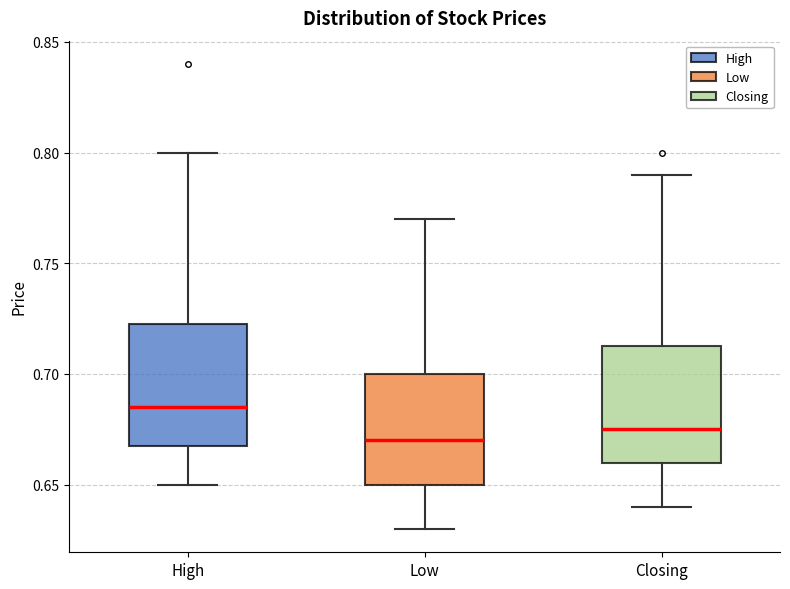

Reading left to right, read every box against the y-axis: the position of its median line, the range the box covers, and the ends of its whiskers. The values are not printed on the chart, so give them approximately, as read against the axis.

High: median 0.685, box 0.670 to 0.725, whiskers 0.650 to 0.800
Low: median 0.670, box 0.650 to 0.700, whiskers 0.630 to 0.770
Closing: median 0.675, box 0.660 to 0.715, whiskers 0.640 to 0.790